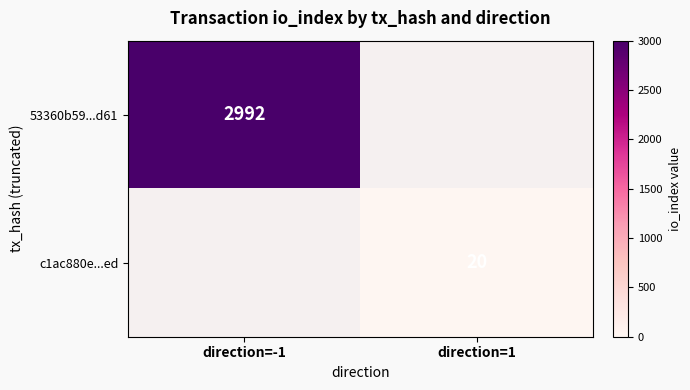

The 53360b59...d61 series shows 2992 at direction=-1. True or false?

True